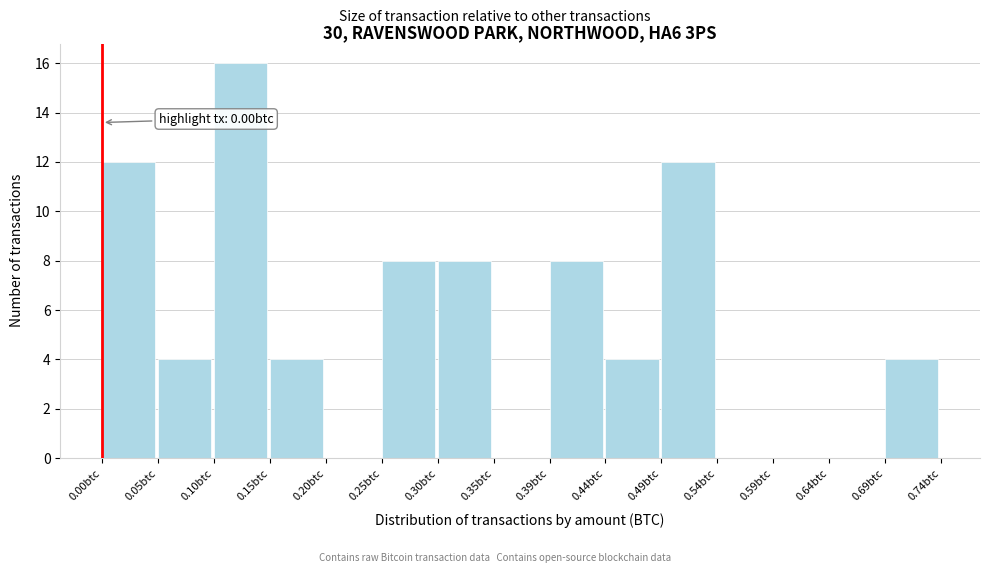

Which range on the x-axis has the tallest bar?

0.100 to 0.150